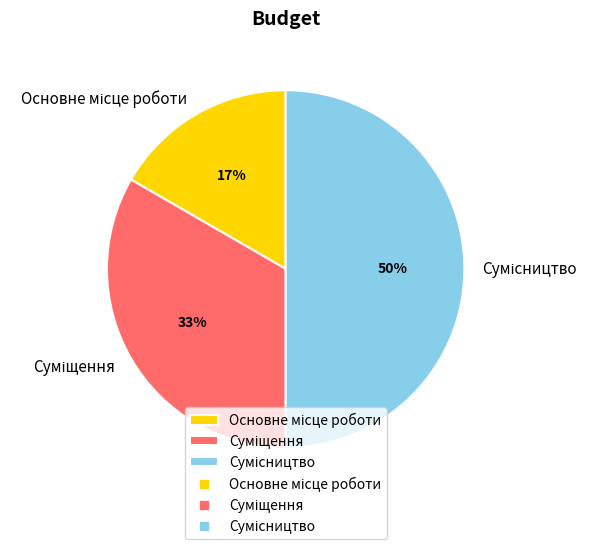

To the nearest percent, what is the difference between the largest and smallest slice percentages?

33%